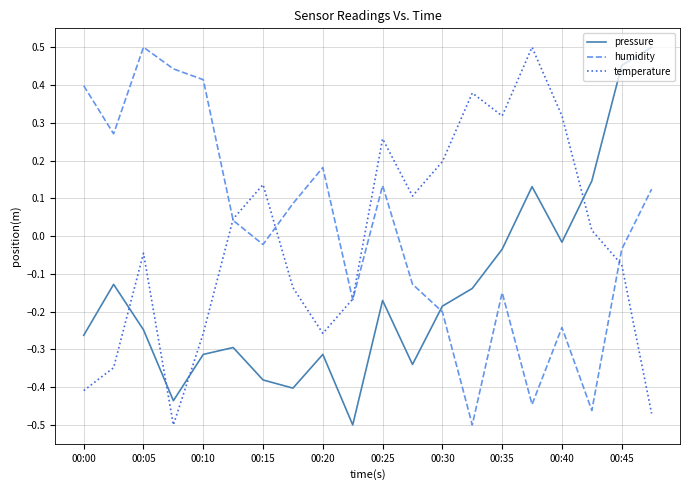

Rank the series by their average value, from highest to lowest.

humidity, temperature, pressure